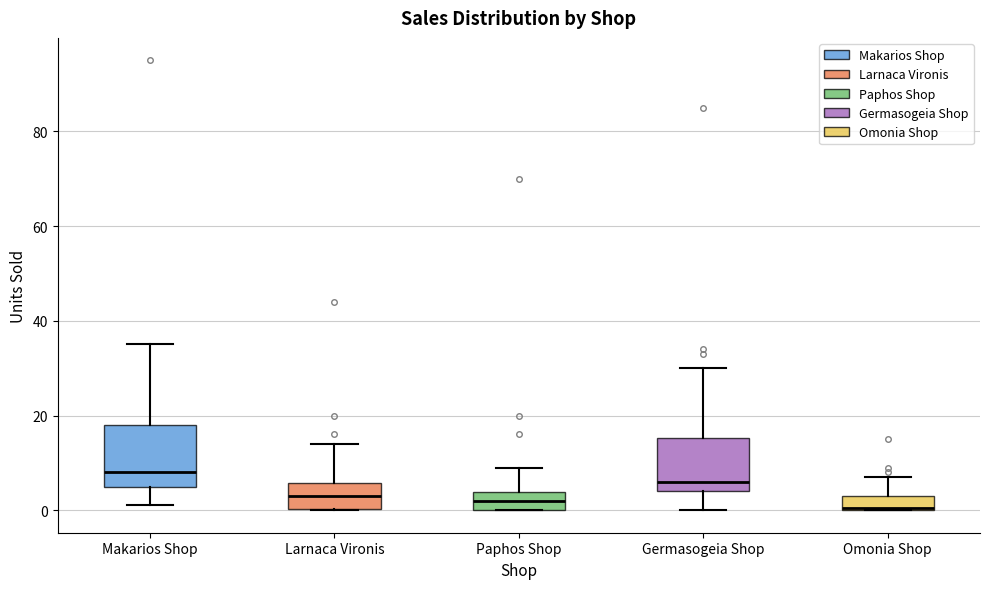

Reading left to right, transcribe this box plot: for each box, give where its median line is, the range the box spans, and where its two whiskers end, as read against the y-axis. The values are not printed on the chart, so give them approximately, as read against the axis.

Makarios Shop: median 8, box 6 to 18, whiskers 2 to 36
Larnaca Vironis: median 4, box 0 to 6, whiskers 0 to 14
Paphos Shop: median 2, box 0 to 4, whiskers 0 to 10
Germasogeia Shop: median 6, box 4 to 16, whiskers 0 to 30
Omonia Shop: median 0, box 0 to 4, whiskers 0 to 8